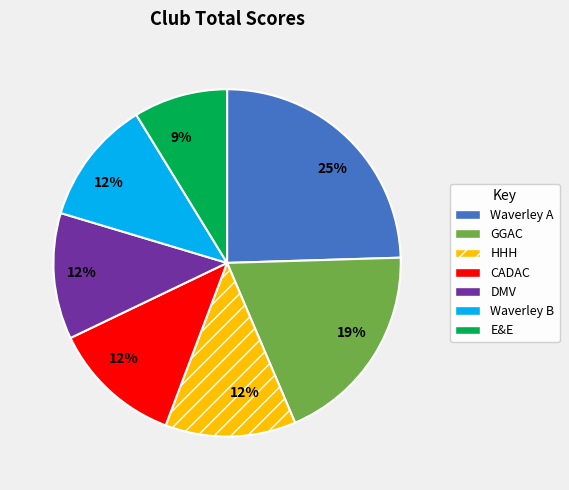

To the nearest percent, what is the difference between the largest and smallest slice percentages?

16%